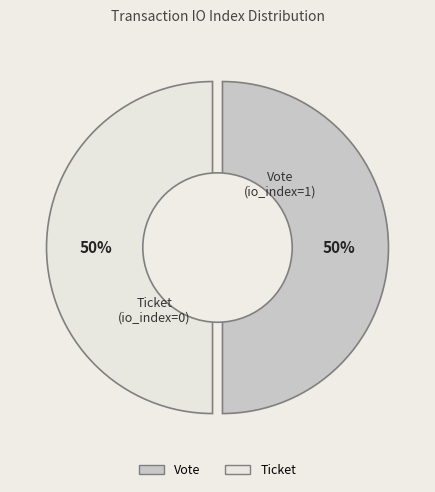

The Vote (io_index=1) slice represents 99% of the pie. True or false?

False